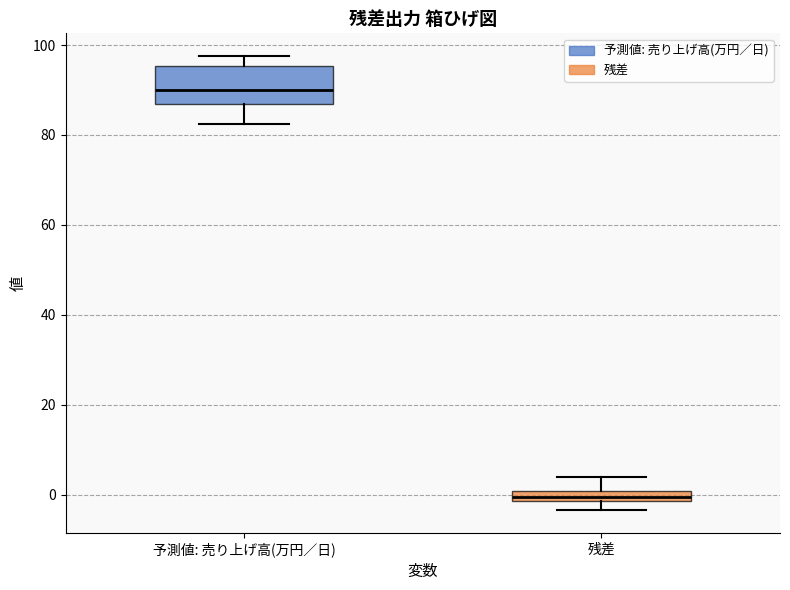

Which box's median line is the highest?

予測値: 売り上げ高(万円／日)